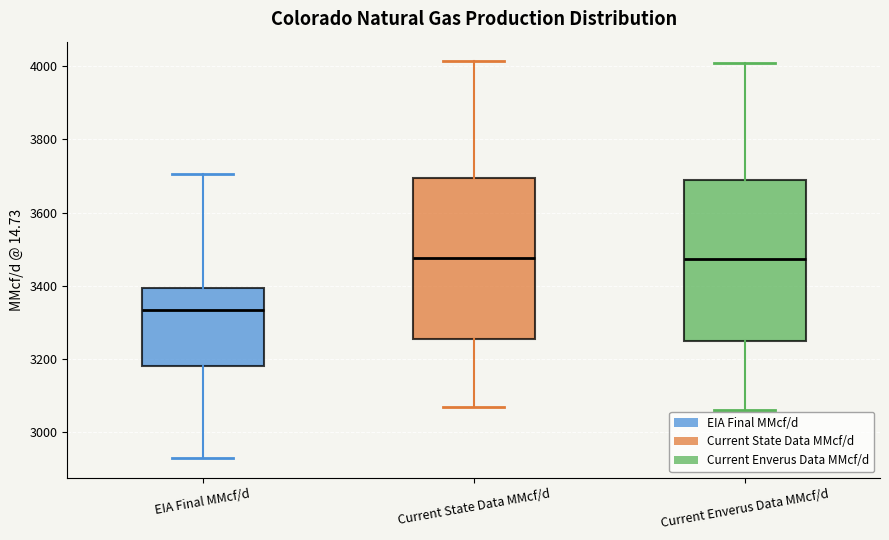

Where is the lower edge of the box for Current State Data MMcf/d on the y-axis? The values are not printed on the chart, so give them approximately, as read against the axis.

3260